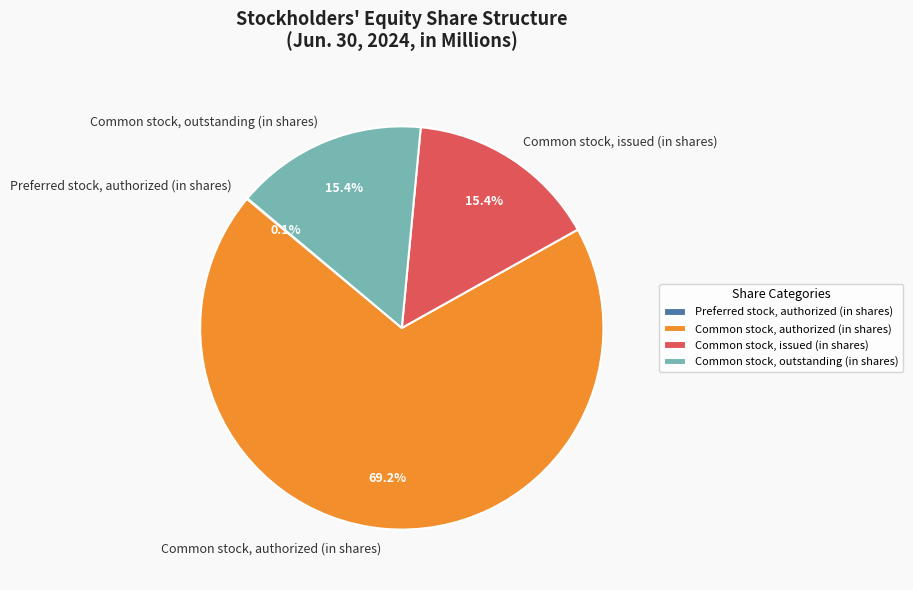

The Common stock, authorized (in shares) slice represents 69% of the pie. True or false?

True